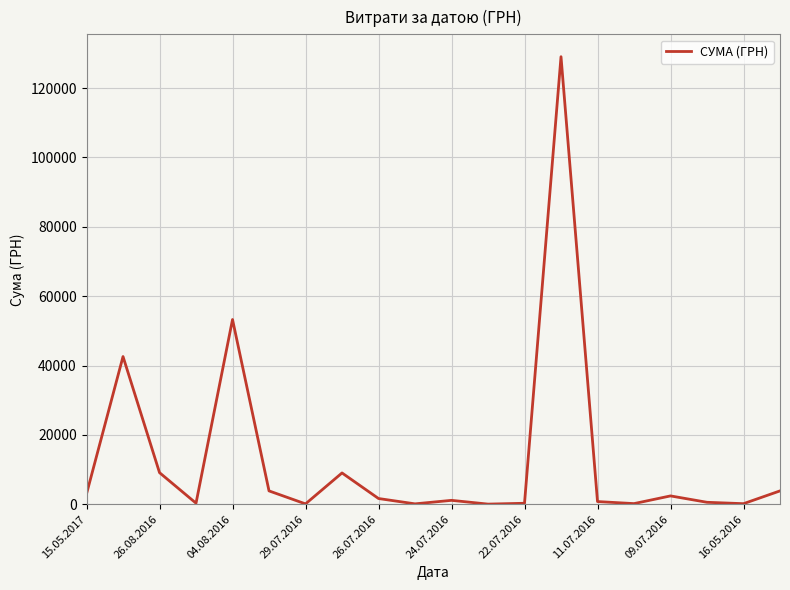

What is the greatest value displayed?

129066.2